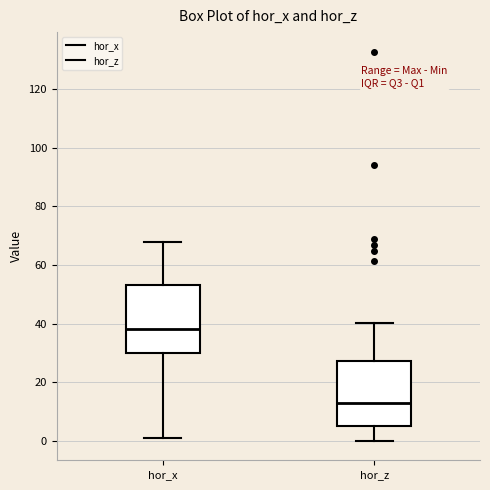

Reading left to right, transcribe this box plot: for each box, give where its median line is, the range the box spans, and where its two whiskers end, as read against the y-axis. The values are not printed on the chart, so give them approximately, as read against the axis.

hor_x: median 38, box 30 to 54, whiskers 0 to 68
hor_z: median 12, box 6 to 28, whiskers 0 to 40